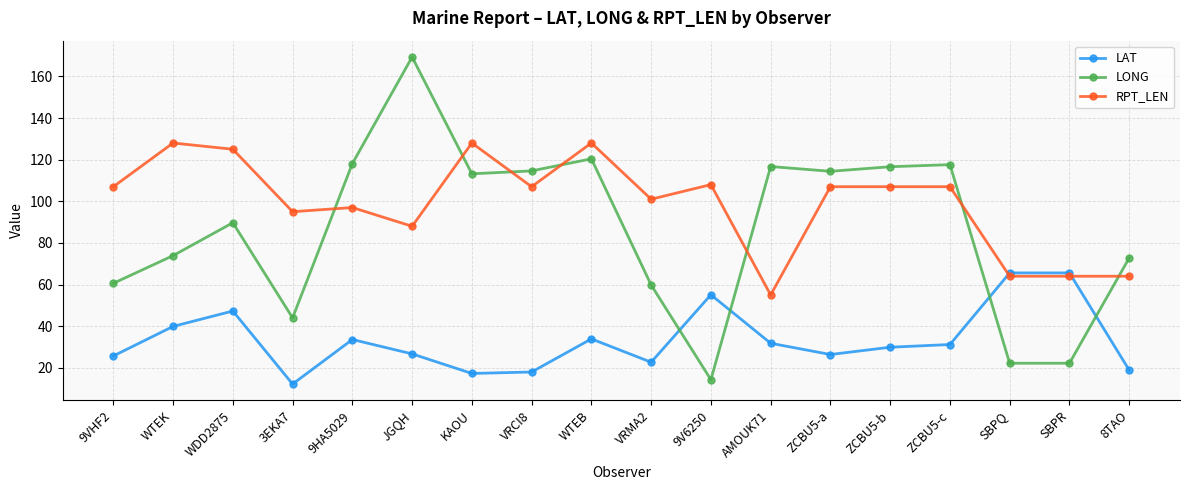

At JGQH, list the series in order from largest to smallest.

LONG, RPT_LEN, LAT